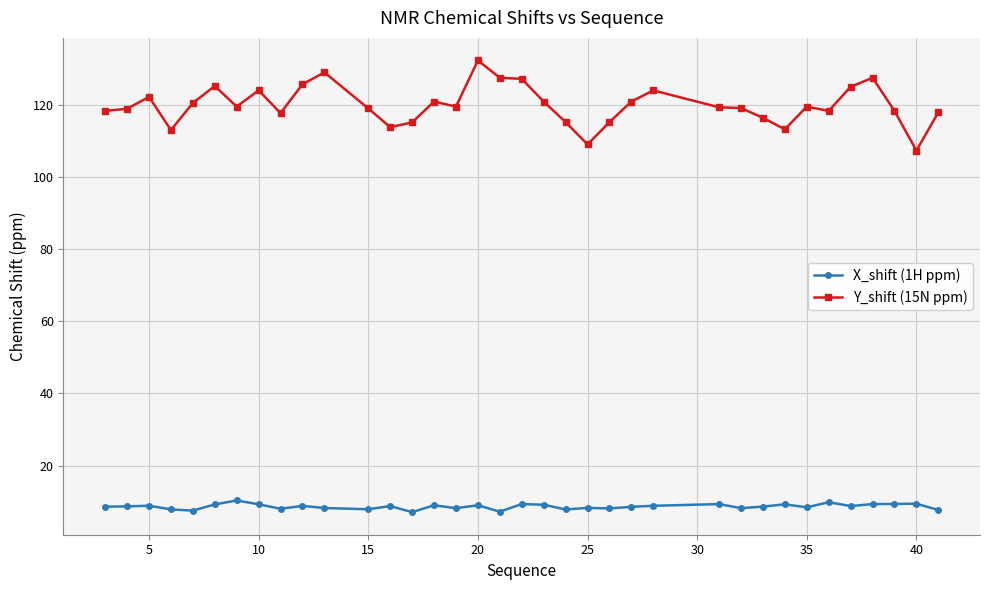

What is the minimum value shown in the chart?

7.1